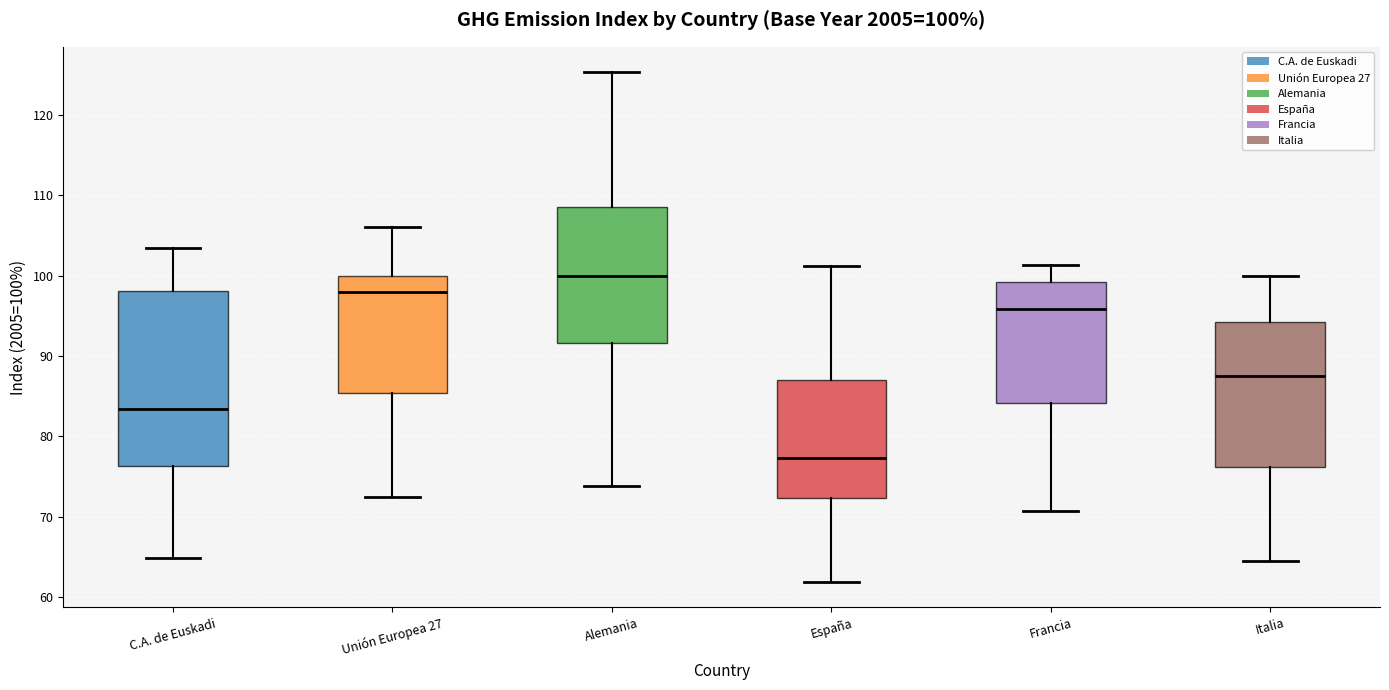

Comparing the boxes themselves (not the whiskers), which one is the tallest?

C.A. de Euskadi